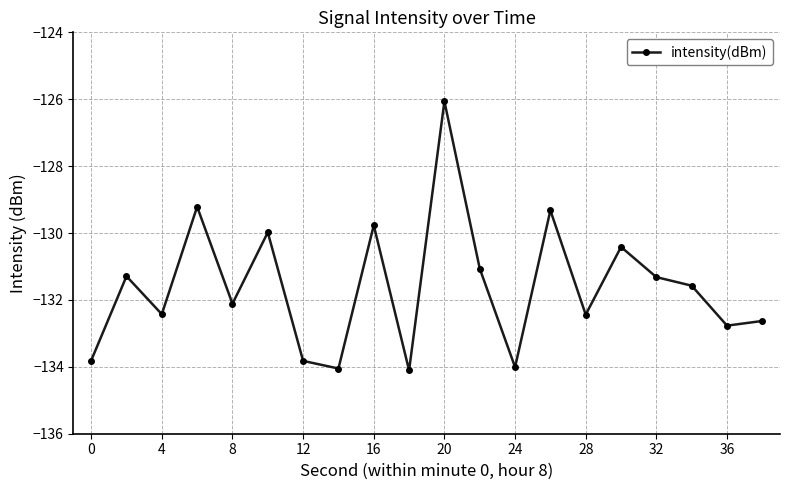

True or false: the data has more than 2 interior local peaks.

True